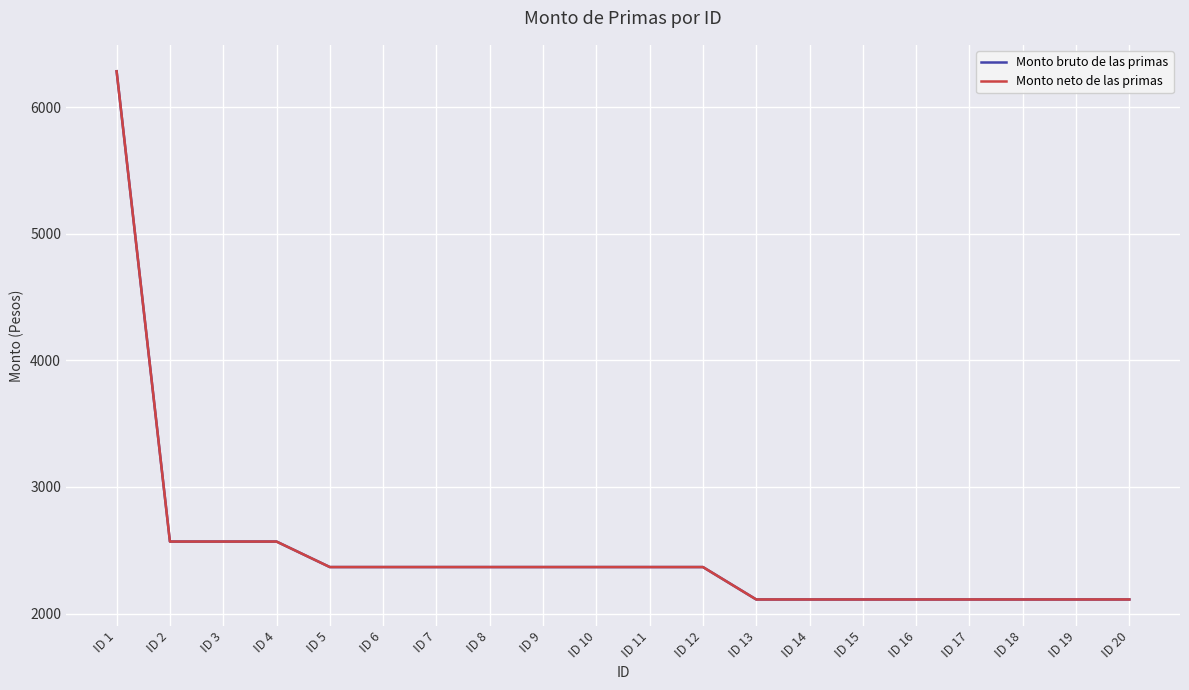

At ID 3, list the series in order from smallest to largest.

Monto bruto de las primas, Monto neto de las primas